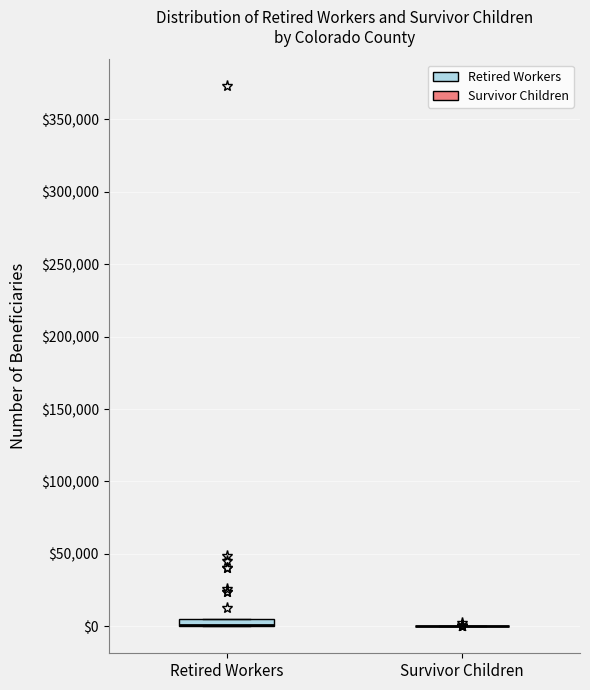

Where is the upper edge of the box for Retired Workers on the y-axis? The values are not printed on the chart, so give them approximately, as read against the axis.

5000